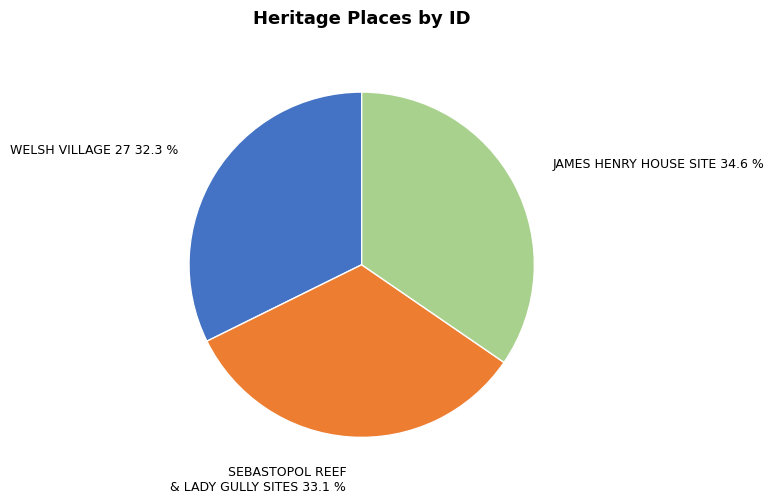

To the nearest percent, what is the difference between the WELSH VILLAGE 27 and SEBASTOPOL REEF & LADY GULLY SITES slice percentages?

1%